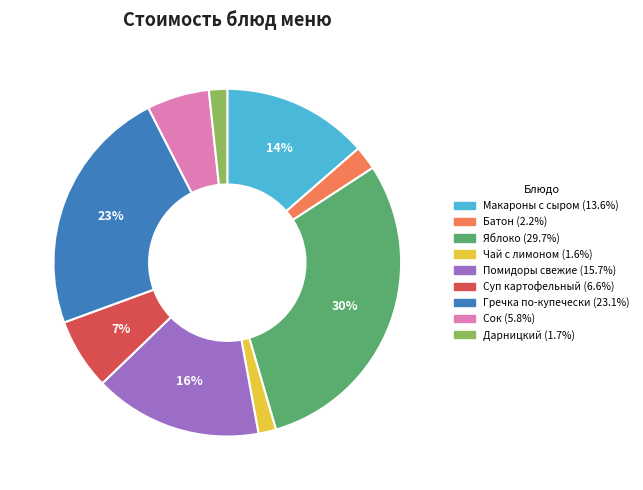

The Суп картофельный slice represents 7% of the pie. True or false?

True